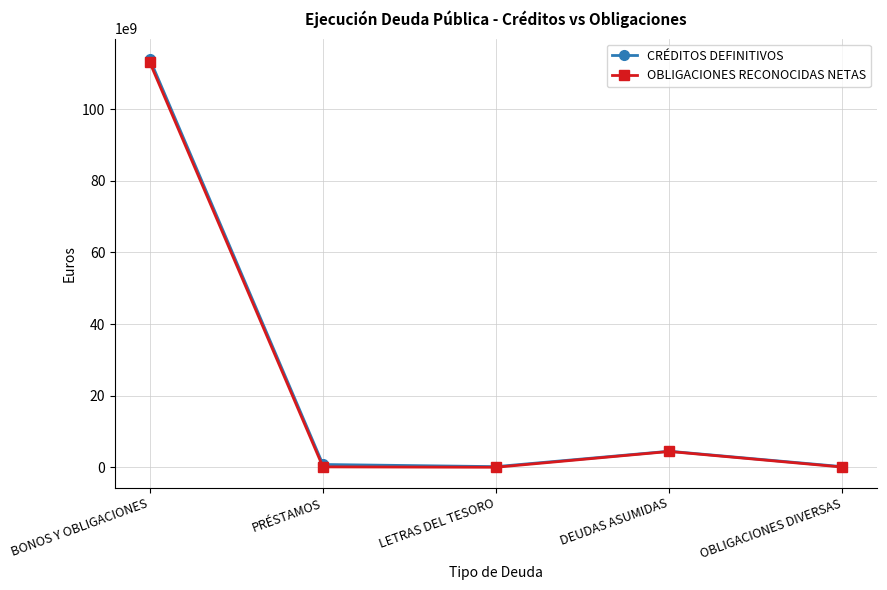

What are all the series names shown in the legend?

CRÉDITOS DEFINITIVOS, OBLIGACIONES RECONOCIDAS NETAS